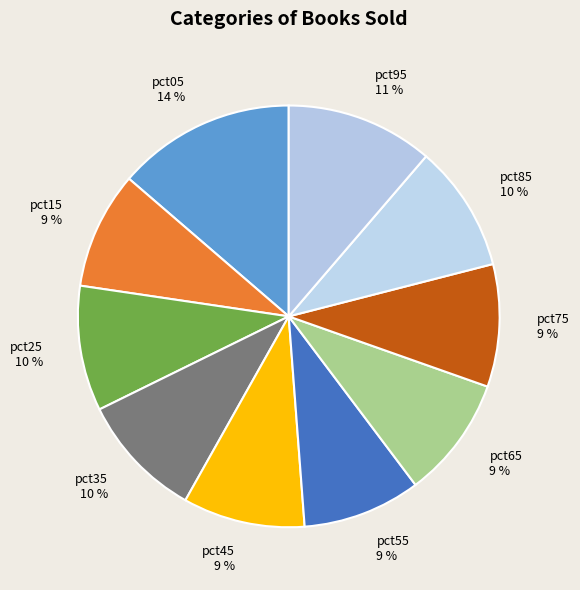

To the nearest percent, what is the combined percentage of pct75 9 % and pct85 10 %?

19%